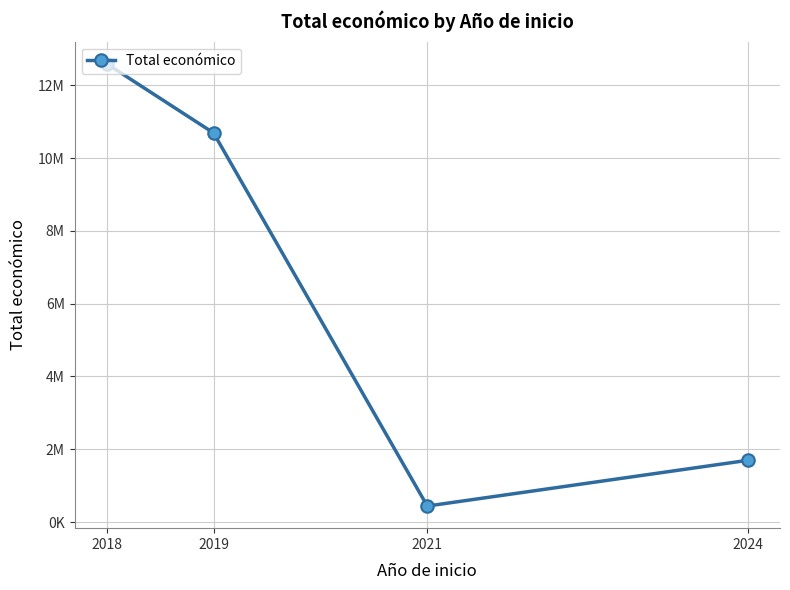

Reading left to right, extract all data points from this chart.

12593846	10691965	440317	1697572